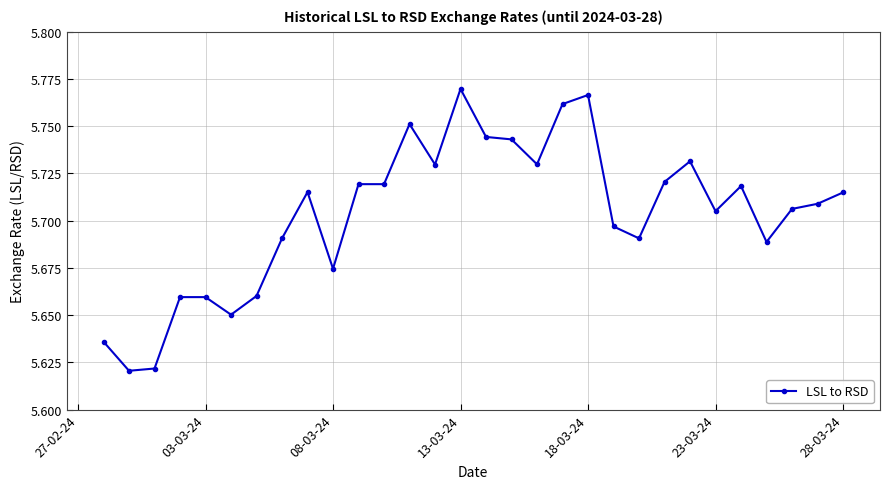

The chart shows a value of 2.3 at 08-03-24. True or false?

False